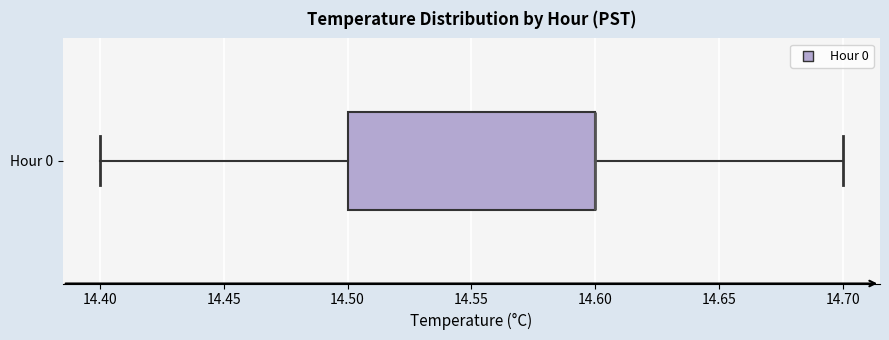

Read this box plot against the x-axis: the position of the median line, the range covered by the box, and the ends of both whiskers. The values are not printed on the chart, so give them approximately, as read against the axis.

median 14.6 (drawn on the box's right edge), box 14.5 to 14.6, whiskers 14.4 to 14.7